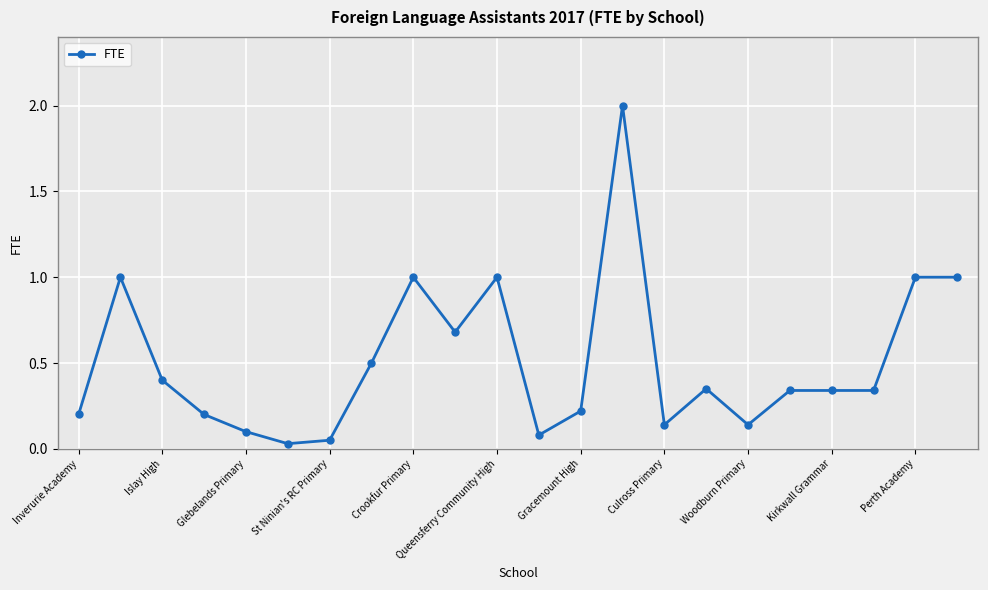

What is the sum of all values?

11.1